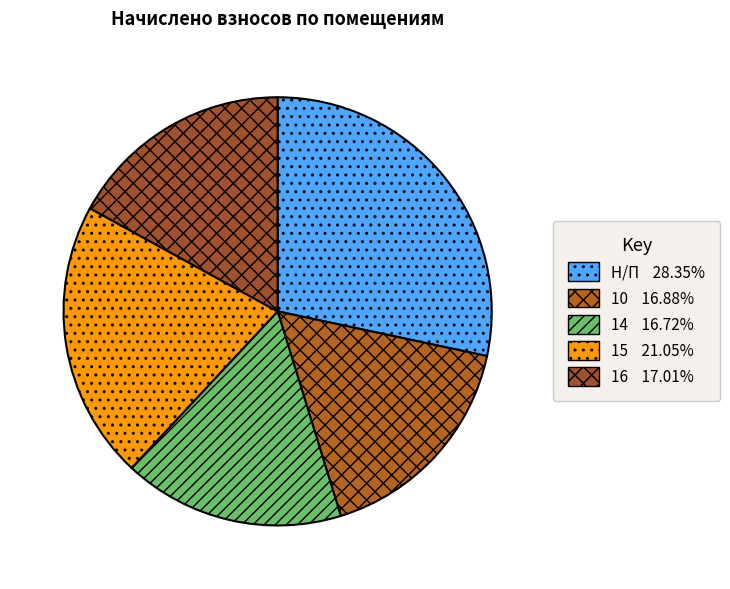

Is it true that 16 is 26% of the pie?

False